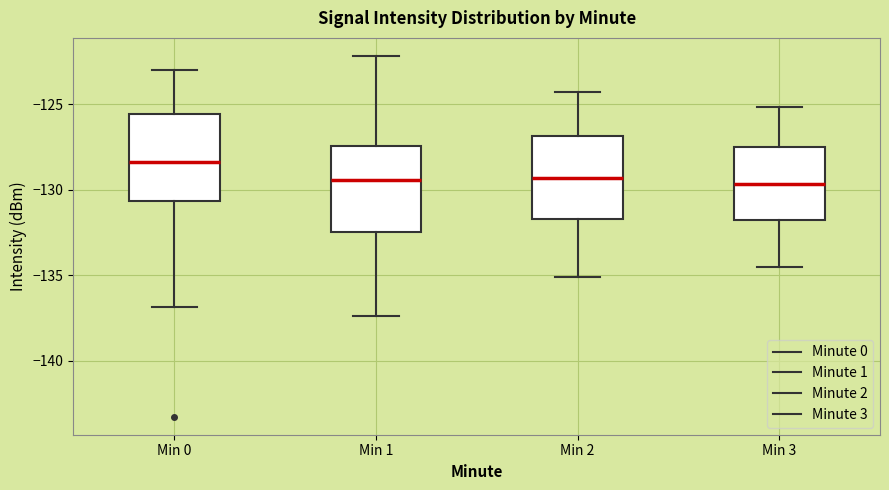

Where is the upper edge of the box for Min 1 on the y-axis? The values are not printed on the chart, so give them approximately, as read against the axis.

-127.5